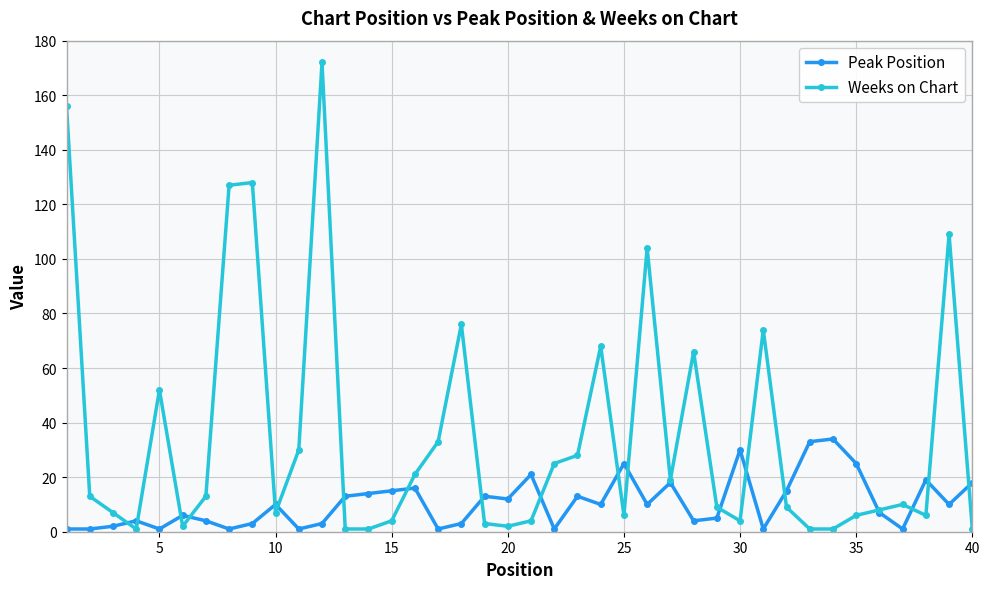

How many lines are shown in the chart?

2